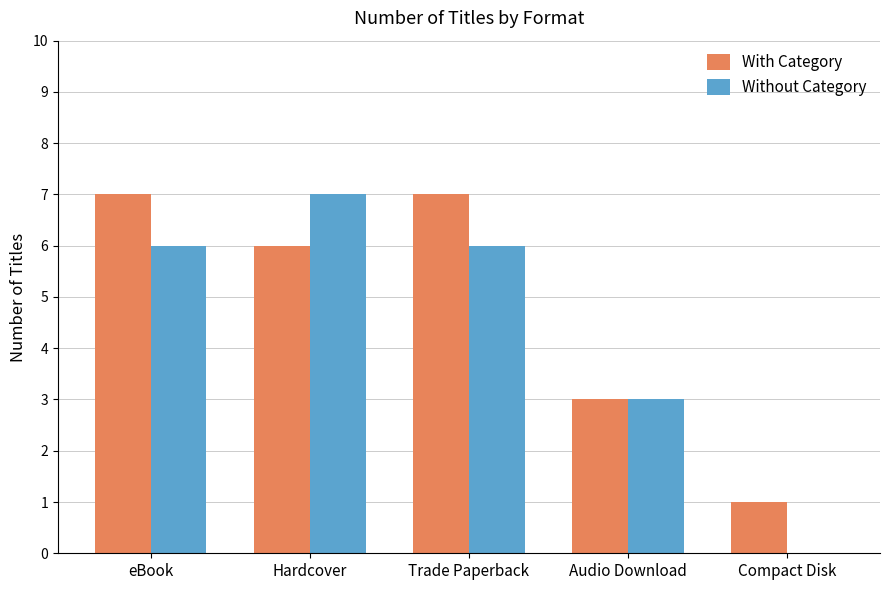

What is the total value across all series at Trade Paperback?

13